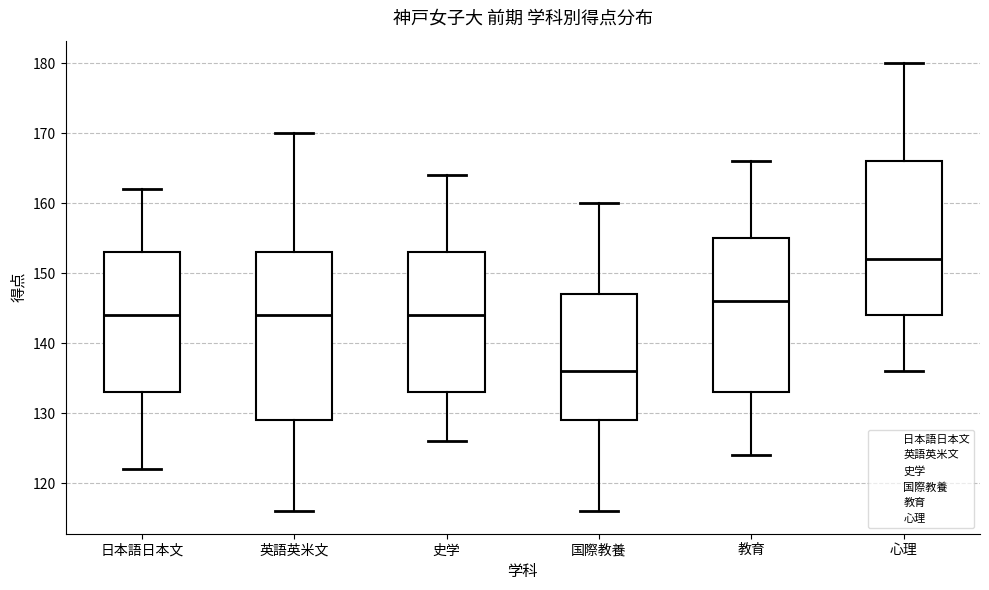

Reading left to right, transcribe this box plot: for each box, give where its median line is, the range the box spans, and where its two whiskers end, as read against the y-axis. The values are not printed on the chart, so give them approximately, as read against the axis.

日本語日本文: median 144, box 133 to 153, whiskers 122 to 162
英語英米文: median 144, box 129 to 153, whiskers 116 to 170
史学: median 144, box 133 to 153, whiskers 126 to 164
国際教養: median 136, box 129 to 147, whiskers 116 to 160
教育: median 146, box 133 to 155, whiskers 124 to 166
心理: median 152, box 144 to 166, whiskers 136 to 180